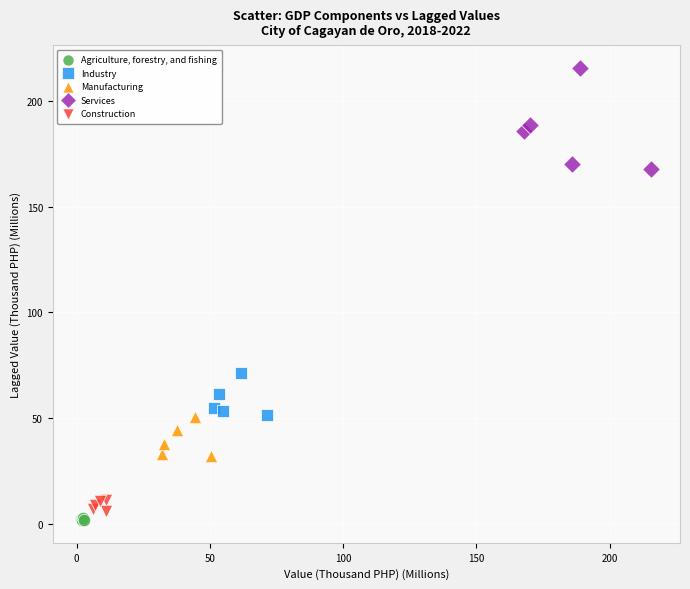

Which series contains the highest Y value?

Services